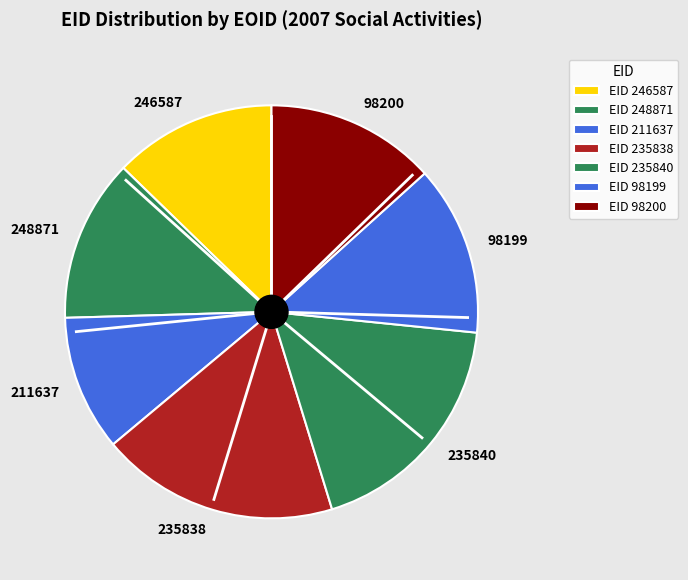

Combined, do 98200 and 235838 account for over 50%?

No